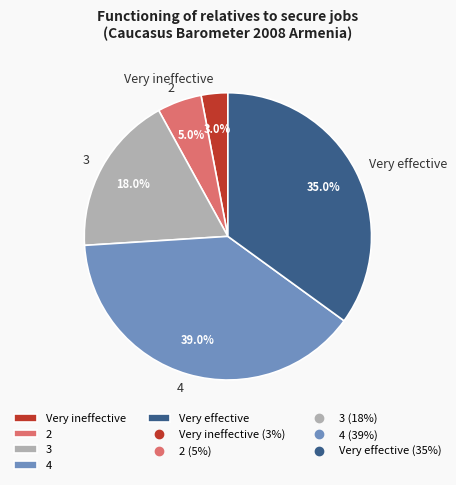

To the nearest percent, what portion does 4 represent?

39%